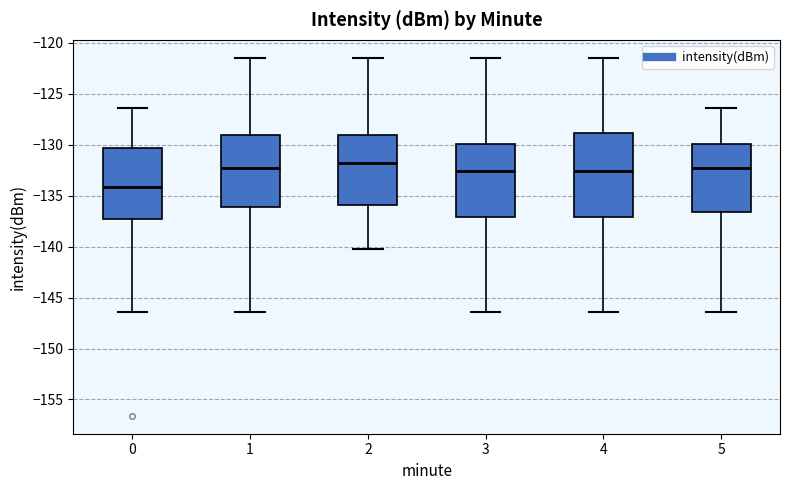

Where is the lower edge of the box at x = 2 on the y-axis? The values are not printed on the chart, so give them approximately, as read against the axis.

-136.0